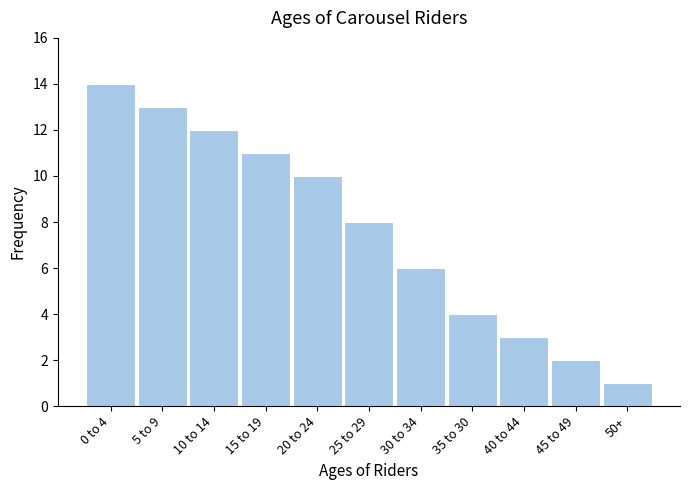

Reading right to left, transcribe all the data shown in this chart.

50+=1	45 to 49=2	40 to 44=3	35 to 30=4	30 to 34=6	25 to 29=8	20 to 24=10	15 to 19=11	10 to 14=12	5 to 9=13	0 to 4=14